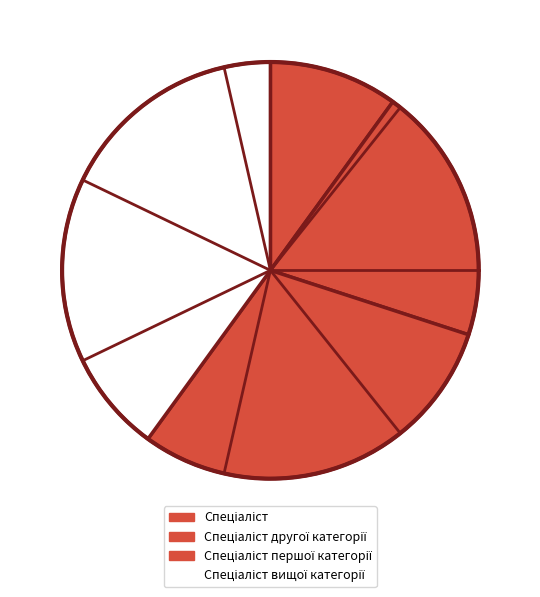

Count the number of slices in the pie.

4